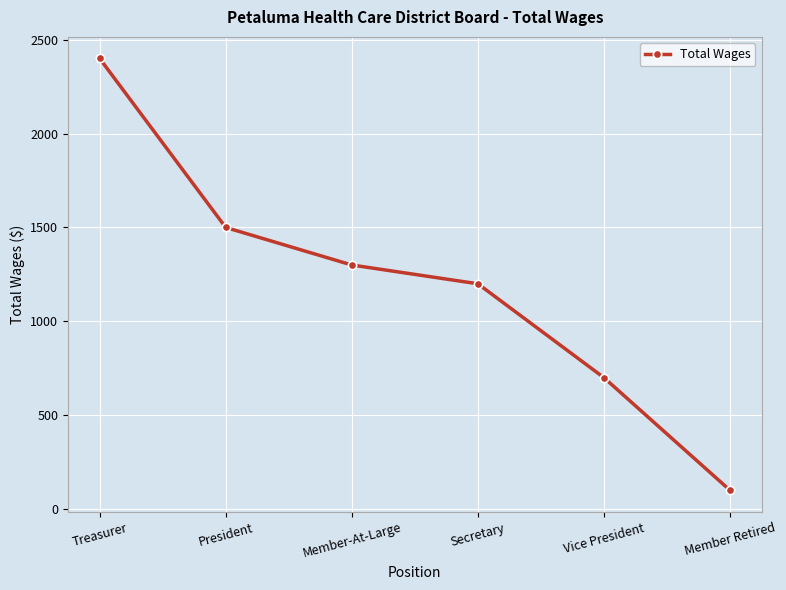

How many categories are shown in the chart?

6